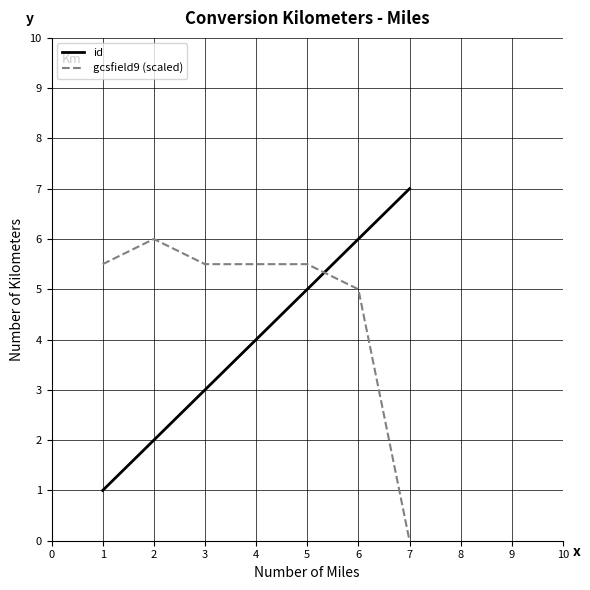

What is the average value of the id series?

4.0